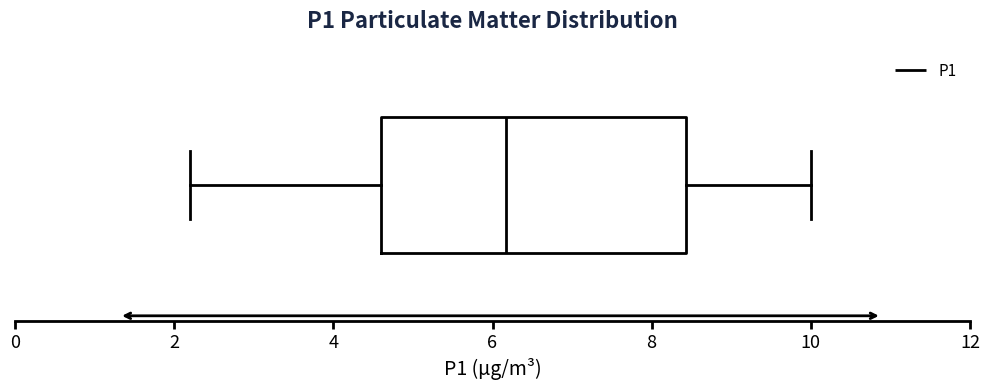

Transcribe this box plot: give where the median line is, the range the box spans, and where the two whiskers end, as read against the x-axis. The values are not printed on the chart, so give them approximately, as read against the axis.

median 6.2, box 4.6 to 8.4, whiskers 2.2 to 10.0